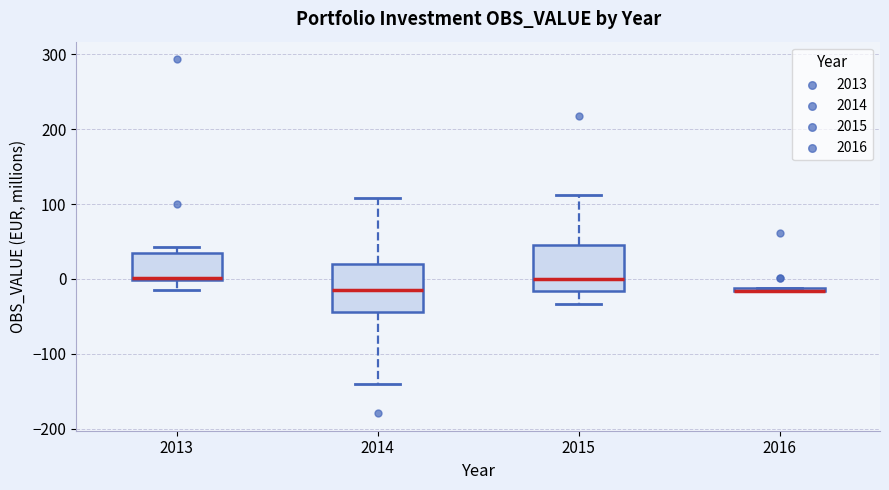

Where is the lower edge of the box at x = 2016 on the y-axis? The values are not printed on the chart, so give them approximately, as read against the axis.

-20